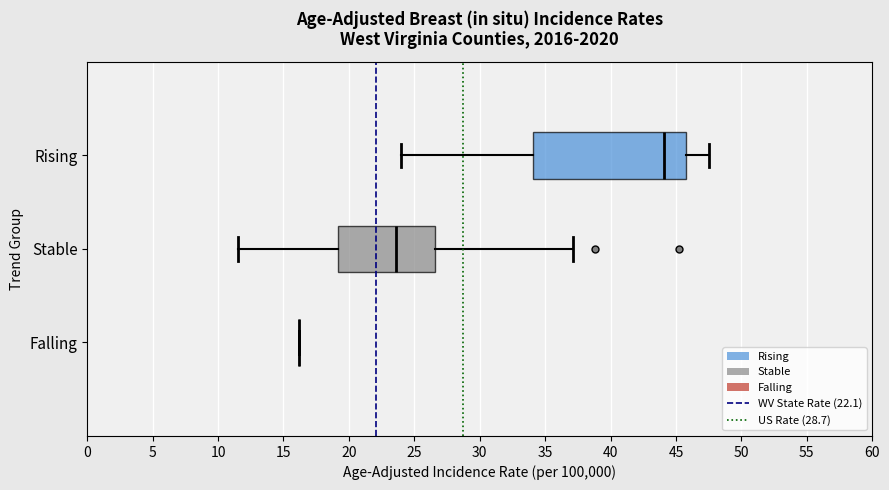

Reading bottom to top, read every box against the x-axis: the position of its median line, the range the box covers, and the ends of its whiskers. The values are not printed on the chart, so give them approximately, as read against the axis.

Falling: box collapsed to a line at 16.0, whiskers 16.0 to 16.0
Stable: median 23.5, box 19.0 to 26.5, whiskers 11.5 to 37.0
Rising: median 44.0, box 34.0 to 46.0, whiskers 24.0 to 47.5